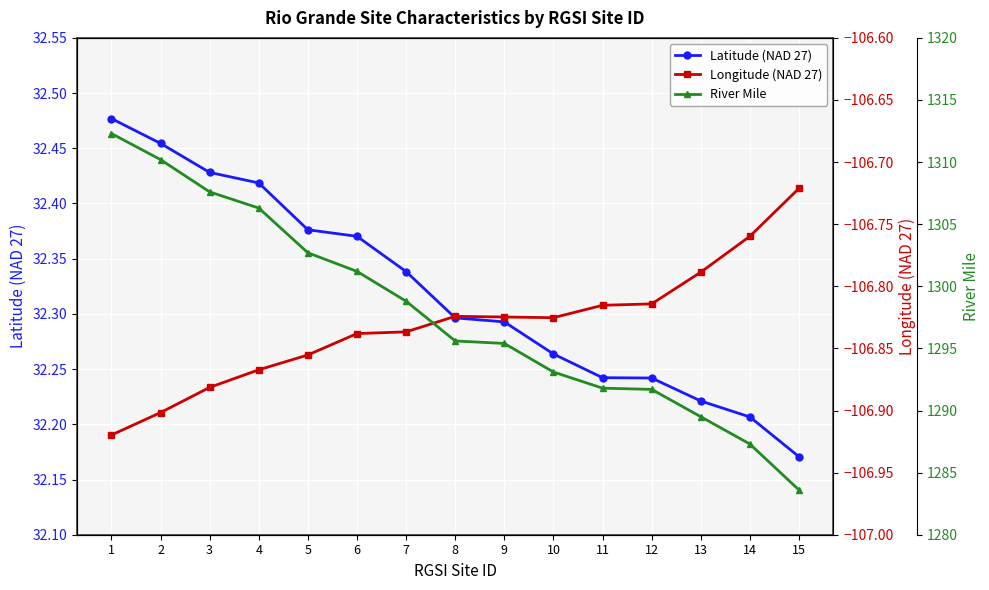

Reading left to right, list all the values displayed in this chart.

Latitude (NAD 27): 1=32.5	2=32.5	3=32.4	4=32.4	5=32.4	6=32.4	7=32.3	8=32.3	9=32.3	10=32.3	11=32.2	12=32.2	13=32.2	14=32.2	15=32.2
Longitude (NAD 27): 1=-106.9	2=-106.9	3=-106.9	4=-106.9	5=-106.9	6=-106.8	7=-106.8	8=-106.8	9=-106.8	10=-106.8	11=-106.8	12=-106.8	13=-106.8	14=-106.8	15=-106.7
River Mile: 1=1312.3	2=1310.2	3=1307.6	4=1306.3	5=1302.7	6=1301.2	7=1298.8	8=1295.6	9=1295.4	10=1293.1	11=1291.8	12=1291.7	13=1289.5	14=1287.3	15=1283.6